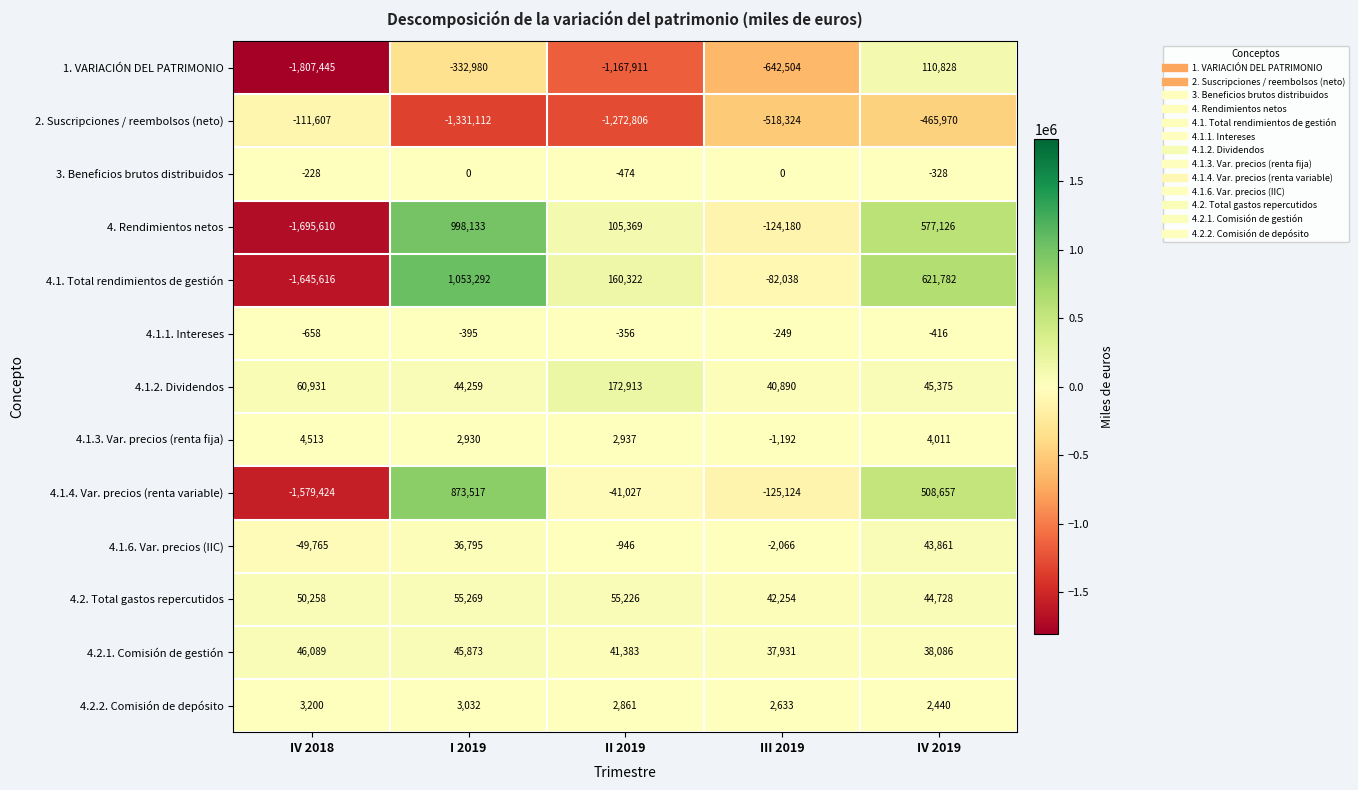

Which label corresponds to the largest value in the chart?

I 2019